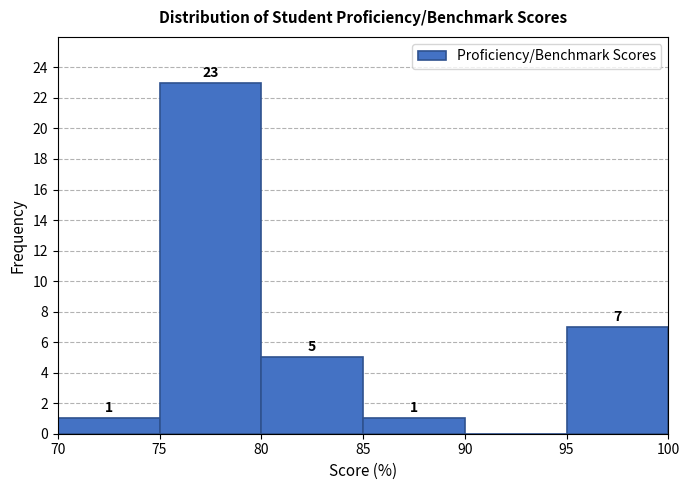

Which range on the x-axis has the tallest bar?

75 to 80